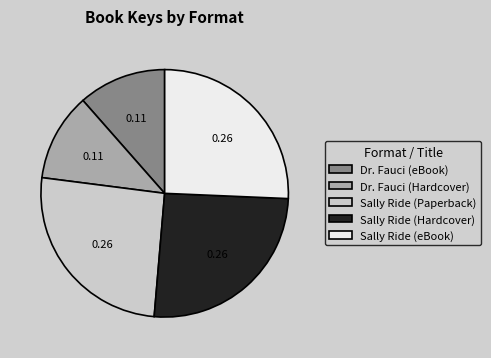

What is the ratio of the value at Dr. Fauci (Hardcover) to the value at Sally Ride (Paperback)?

0.4